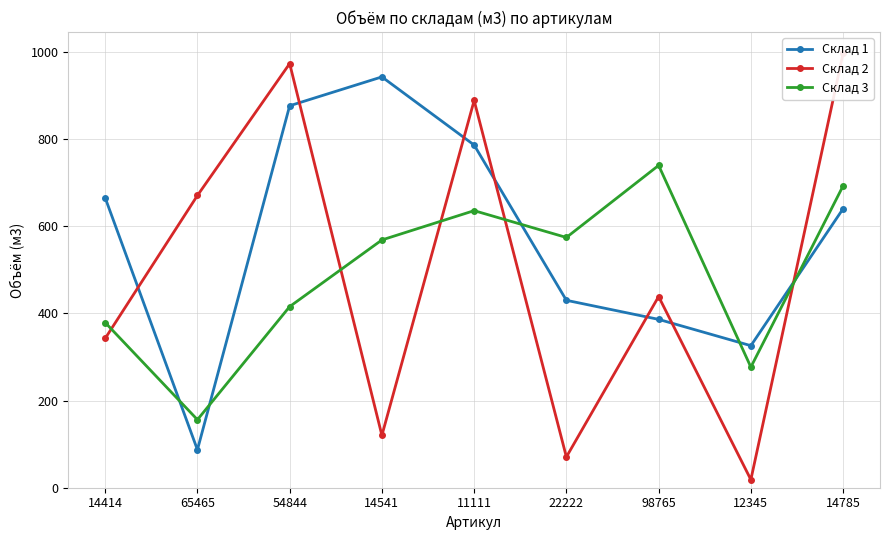

Where is the first local maximum for Склад 1?

14541